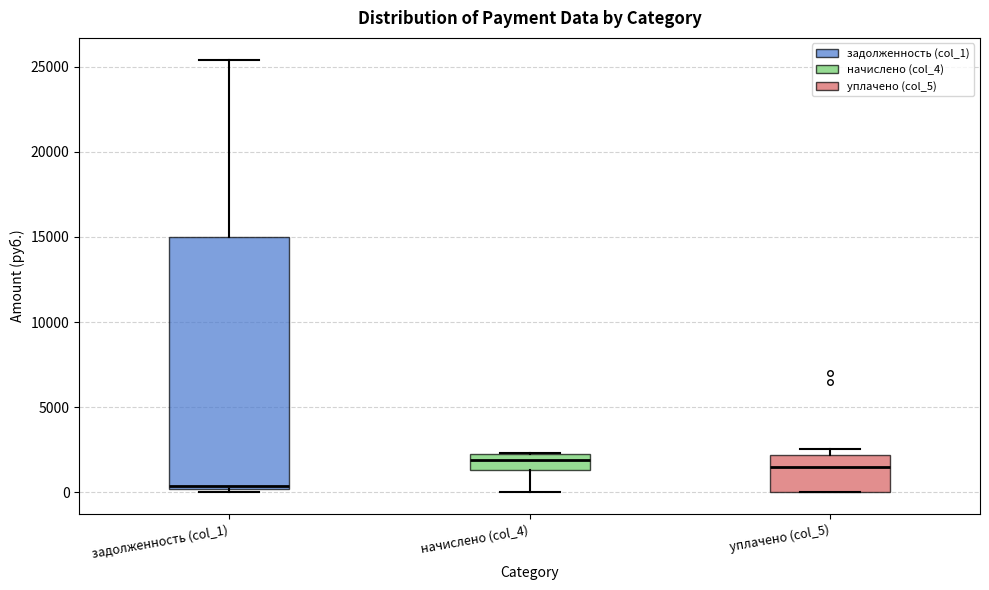

Reading left to right, transcribe this box plot: for each box, give where its median line is, the range the box spans, and where its two whiskers end, as read against the y-axis. The values are not printed on the chart, so give them approximately, as read against the axis.

задолженность (col_1): median 500, box 0 to 15000, whiskers 0 (just below the box's lower edge) to 25500
начислено (col_4): median 2000 (inside the box), box 1500 to 2000, whiskers 0 to 2500
уплачено (col_5): median 1500, box 0 to 2000, whiskers 0 to 2500